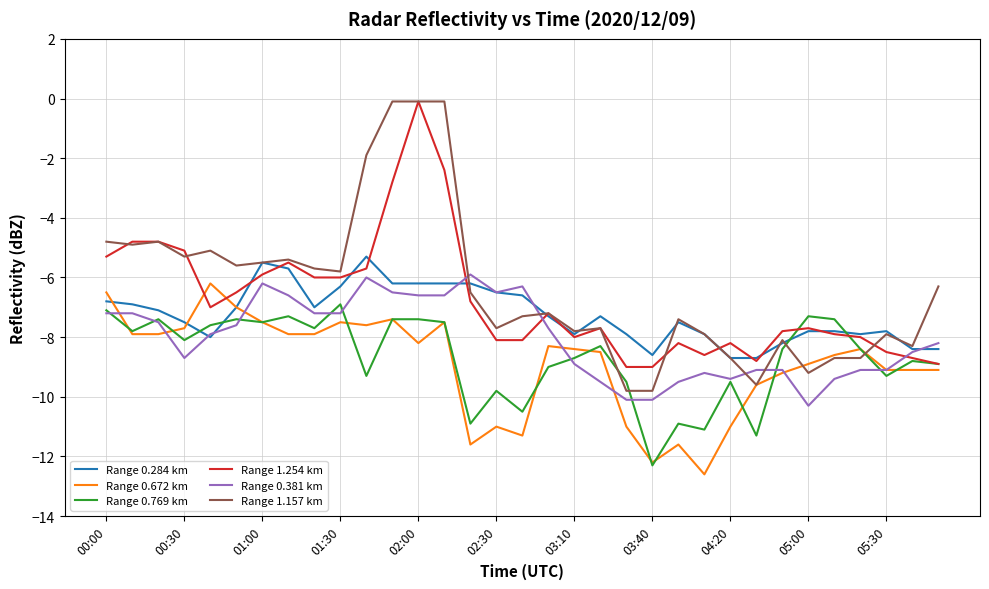

What is the smallest value displayed?

-12.6